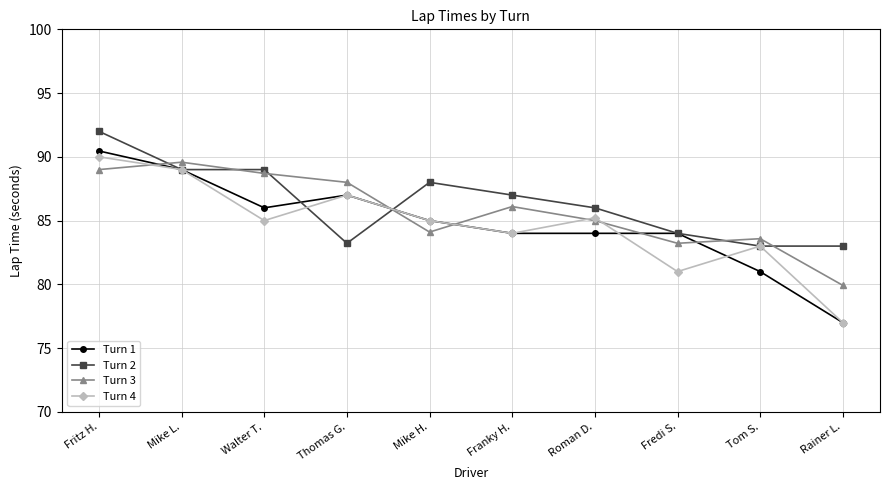

At which label does Turn 4 first exceed 85?

Fritz H.